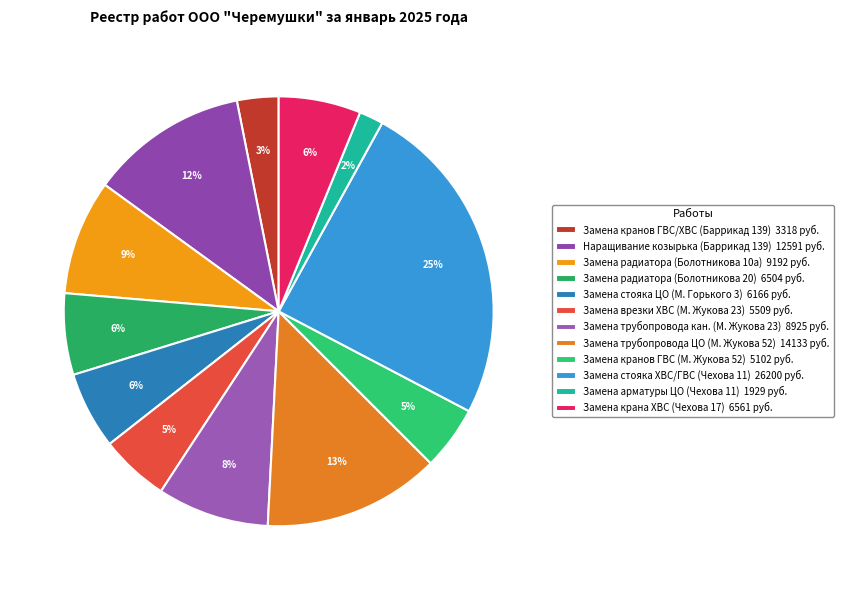

Does any single category account for the majority?

No